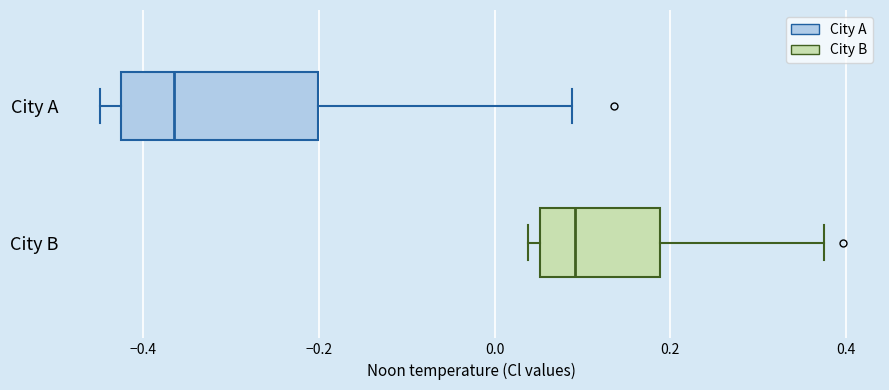

Where does the right whisker of the box for City A end on the x-axis? The values are not printed on the chart, so give them approximately, as read against the axis.

0.08